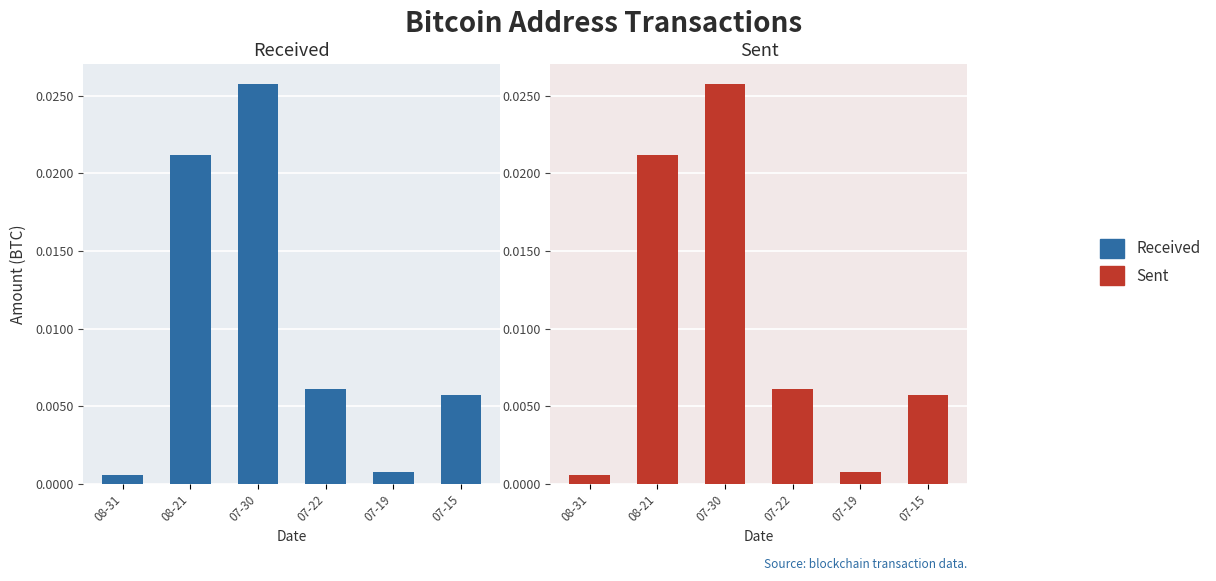

What are all the series names shown in the legend?

Received, Sent